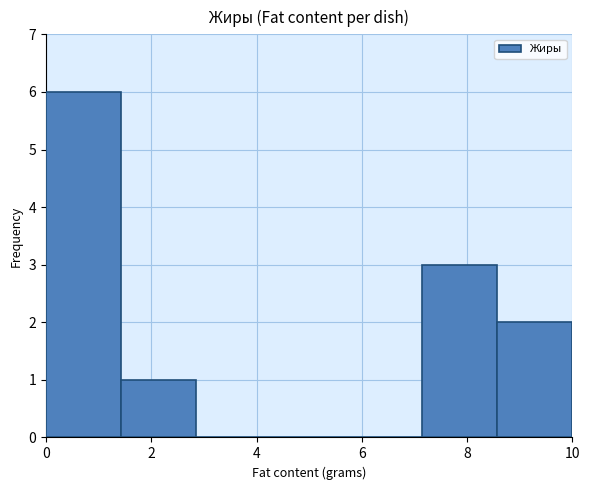

Reading left to right, transcribe this chart: for each bar, give the range it covers on the x-axis and its height. Neither the bar edges nor the heights are printed on the chart, so give them approximately, as read against the axes.

0.0 to 1.4: 6
1.4 to 2.8: 1
2.8 to 4.2: 0
4.2 to 5.8: 0
5.8 to 7.2: 0
7.2 to 8.6: 3
8.6 to 10.0: 2